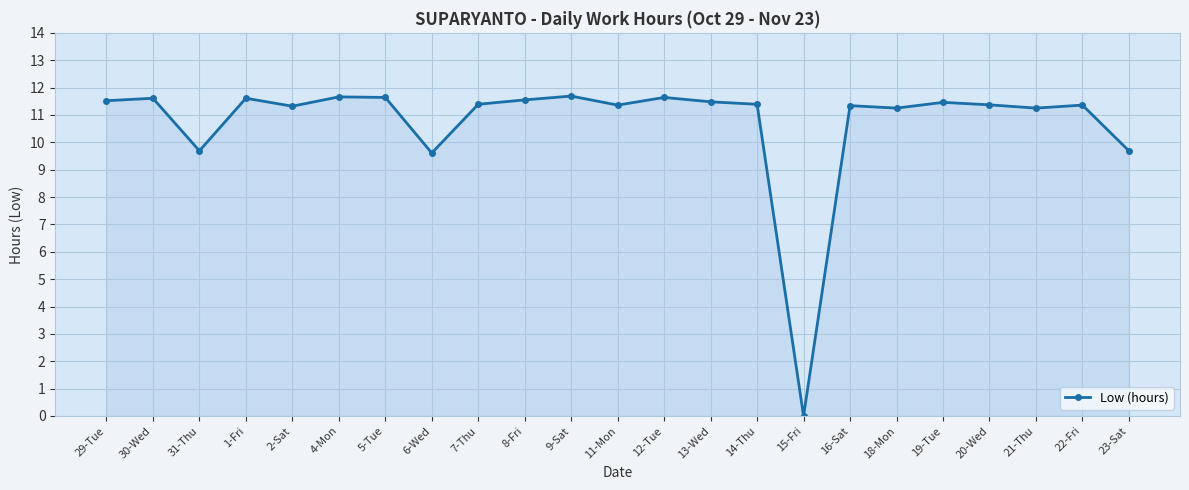

Which has a higher value, 23-Sat or 14-Thu?

14-Thu